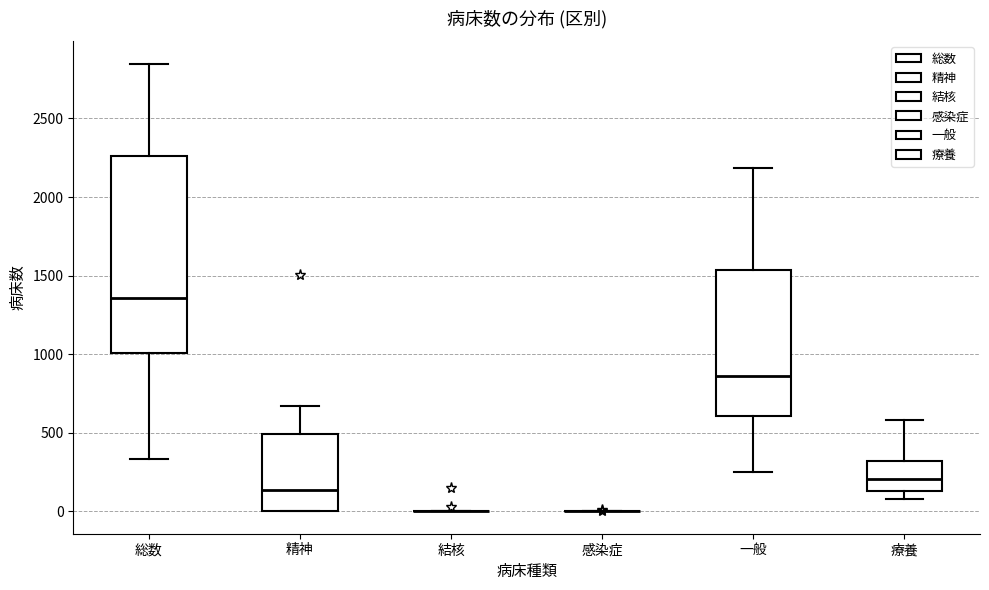

Reading left to right, read every box against the y-axis: the position of its median line, the range the box covers, and the ends of its whiskers. The values are not printed on the chart, so give them approximately, as read against the axis.

総数: median 1350, box 1000 to 2250, whiskers 350 to 2850
精神: median 150, box 0 to 500, whiskers 0 to 650
結核: box collapsed to a line at 0, whiskers 0 to 0
感染症: box collapsed to a line at 0, whiskers 0 to 0
一般: median 850, box 600 to 1550, whiskers 250 to 2200
療養: median 200, box 150 to 300, whiskers 100 to 600